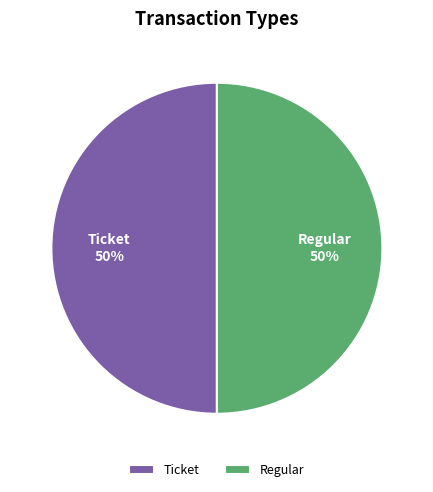

Approximately how many times larger is the value at Ticket compared to Regular?

1.0